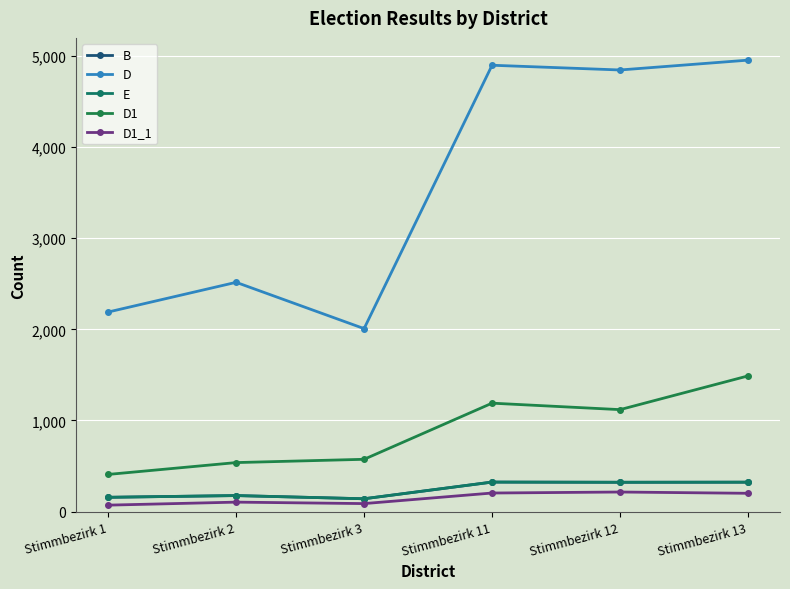

Does the chart have visible grid lines?

Yes